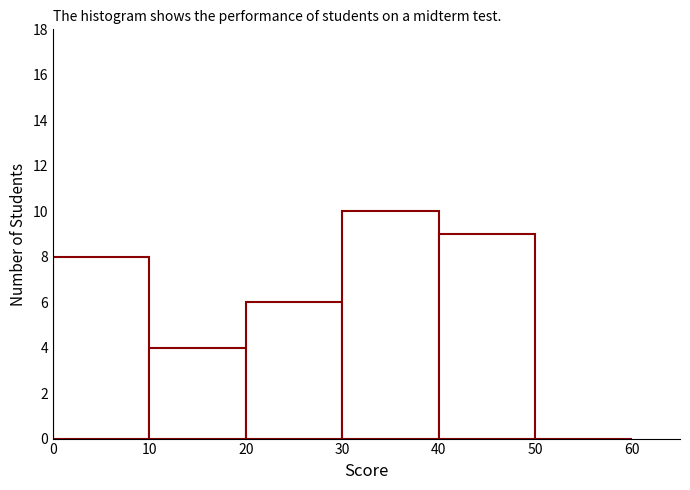

What is the height of the bar covering 10 to 20 on the x-axis? The values are not printed on the chart, so give them approximately, as read against the axis.

4